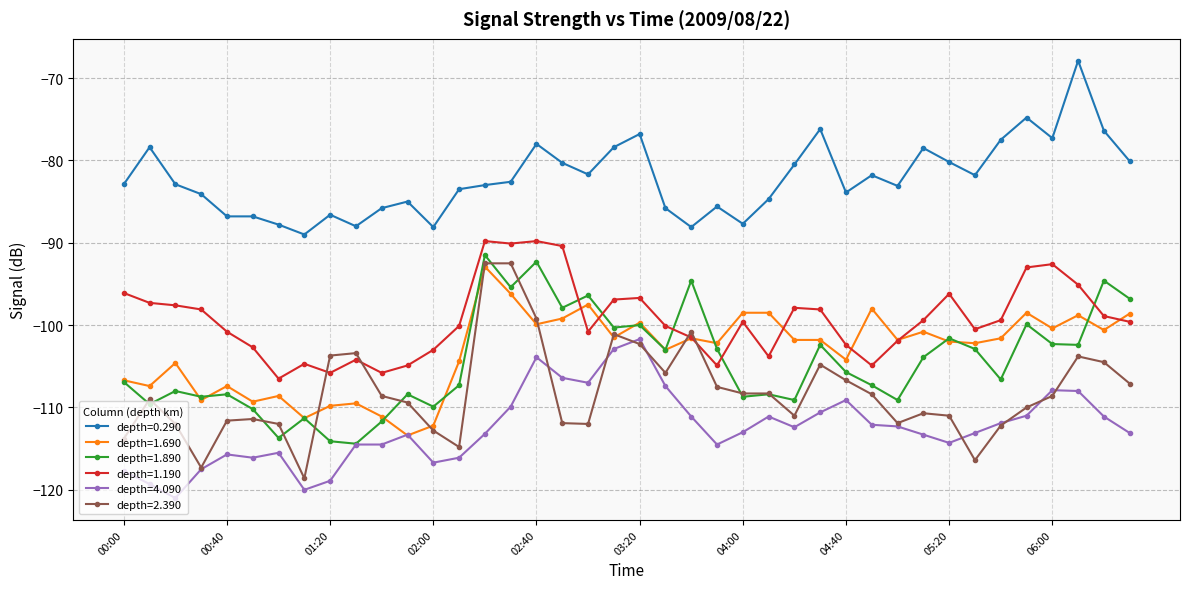

What is the smallest value displayed?

-121.0